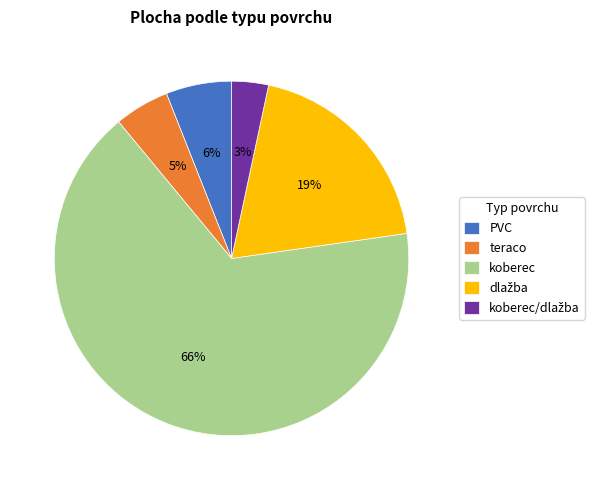

How many segments does this pie chart have?

5